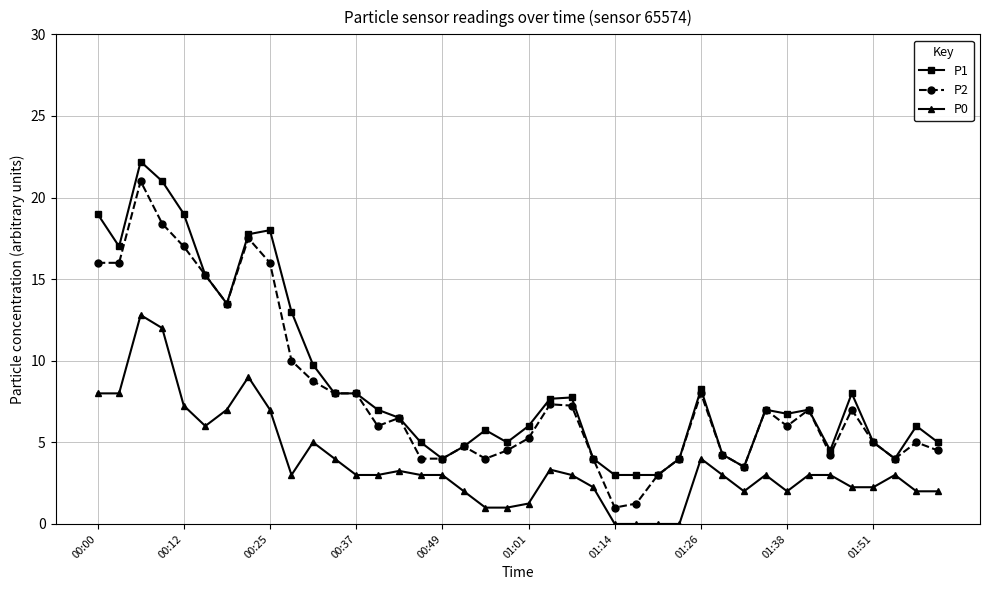

True or false: P0 has more than 1 points higher than both neighbors.

True